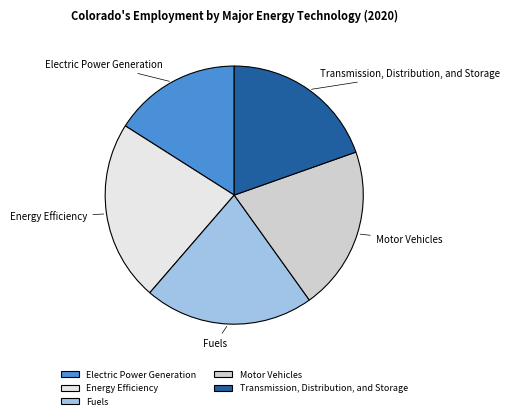

Combined, do Motor Vehicles and Transmission, Distribution, and Storage account for over 50%?

No